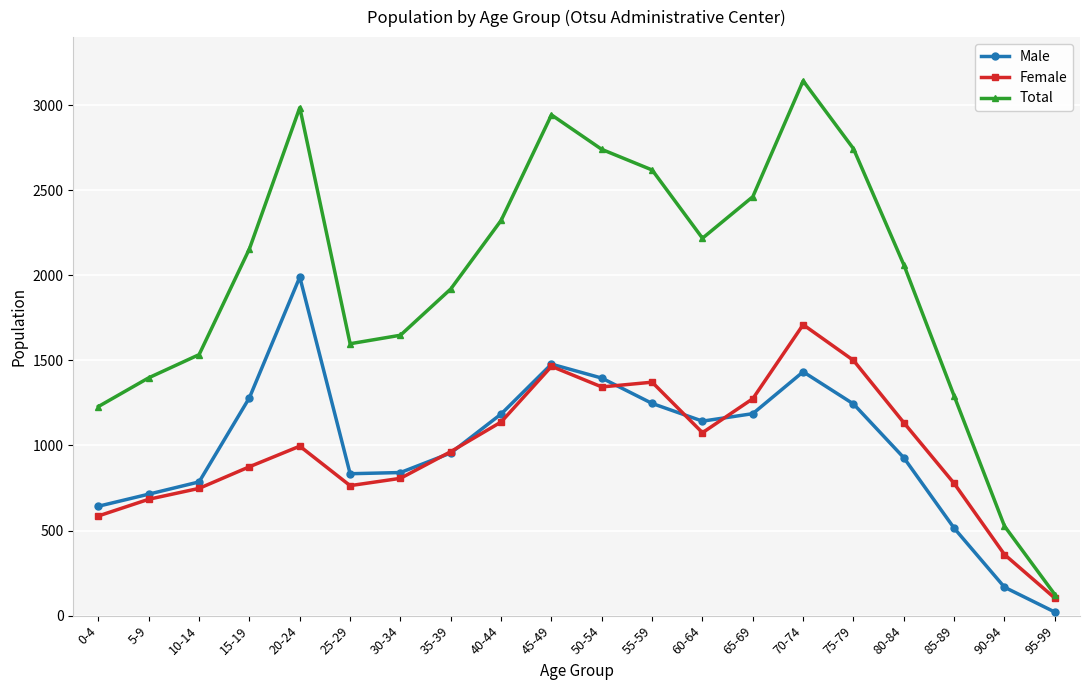

Is this an area chart (filled region under the line)?

No